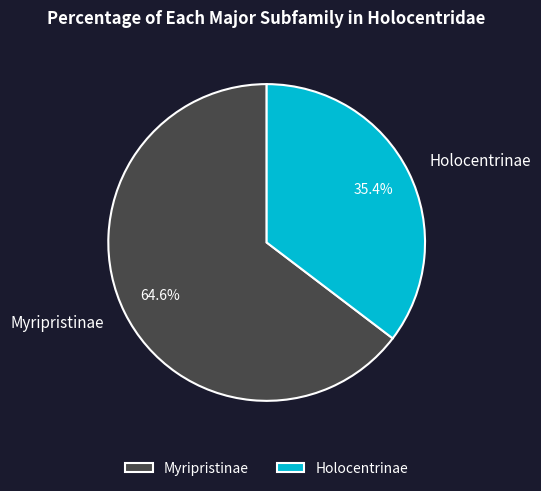

Which category has the biggest portion of the pie?

Myripristinae